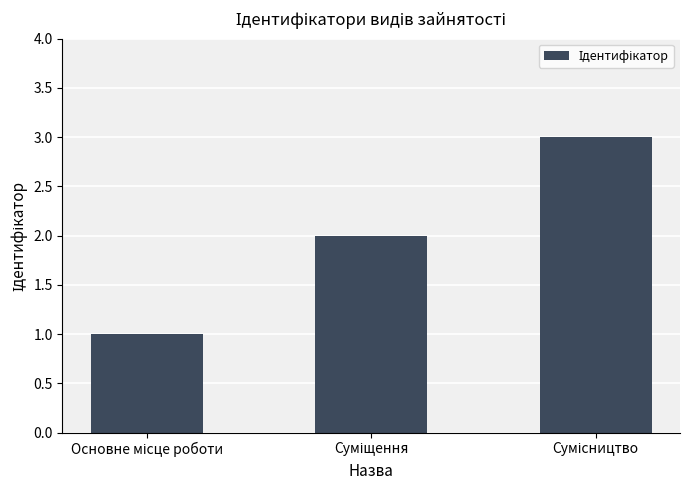

What is the maximum value shown in the chart?

3